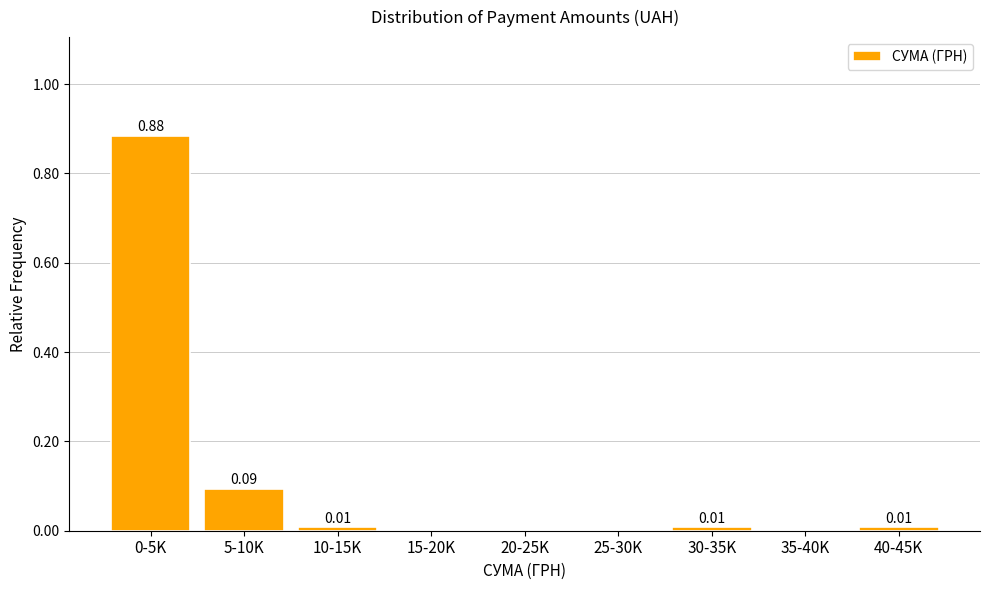

Which has a higher value, 20-25K or 10-15K?

10-15K